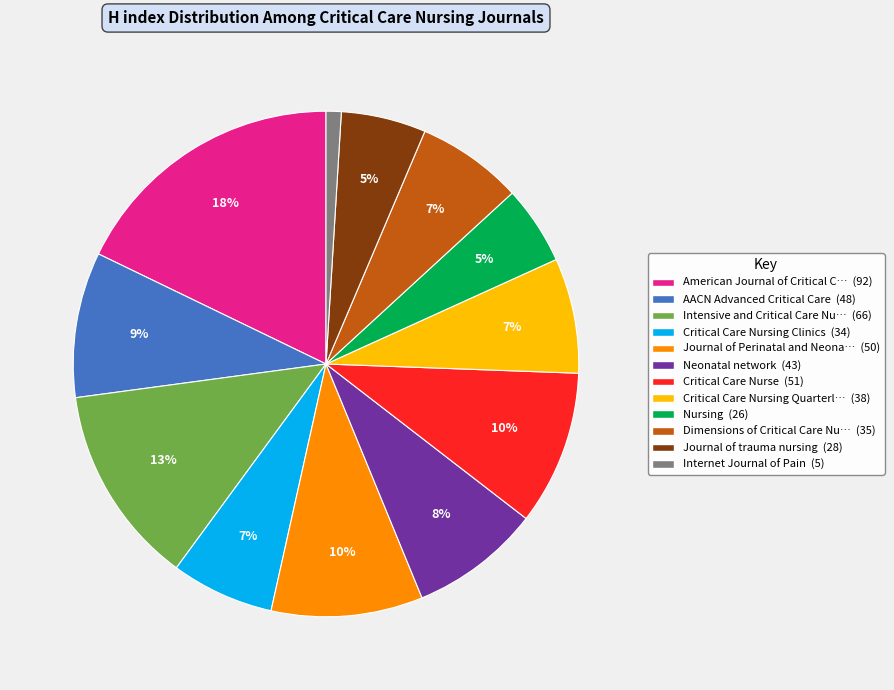

To the nearest percent, what is the average slice percentage?

8%